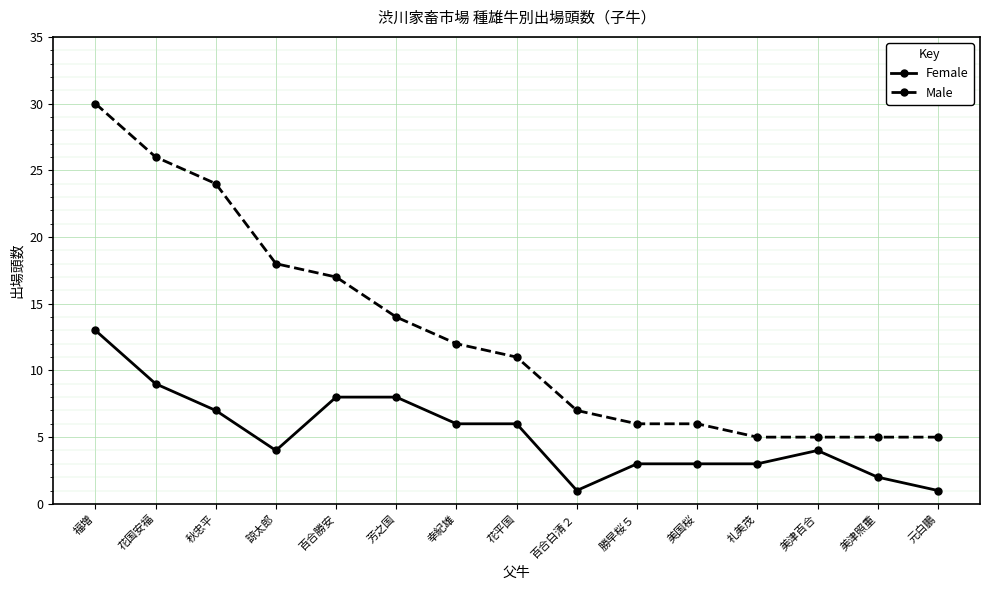

Which series changed the most between 諒太郎 and 花平国?

Male